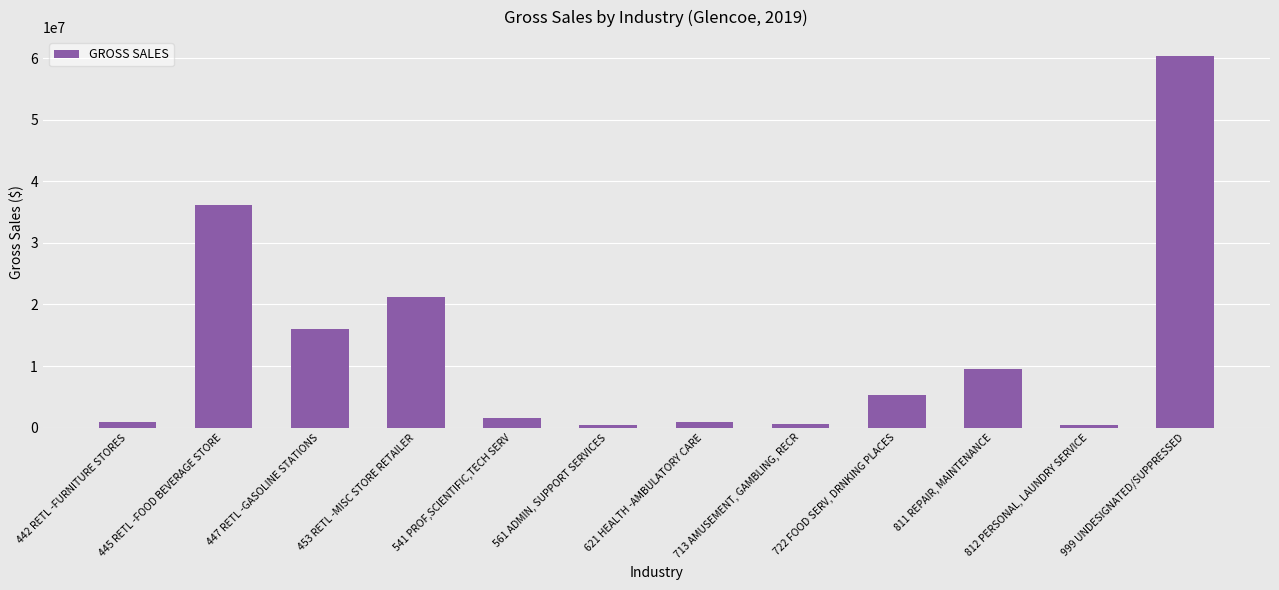

What is the difference between the maximum and minimum values?

60030998